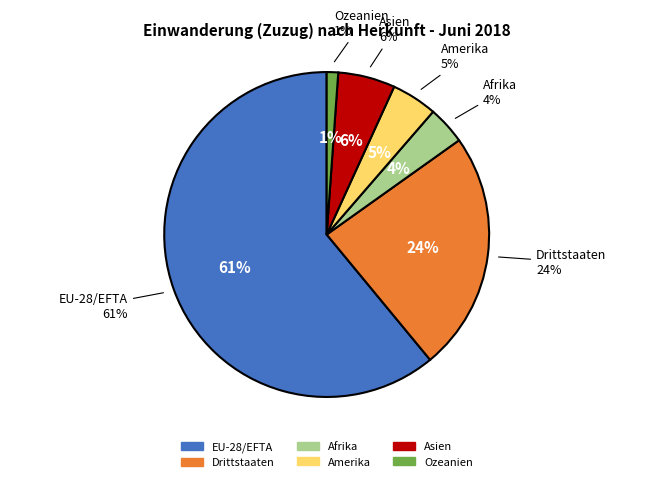

Is there a majority slice in this chart?

Yes